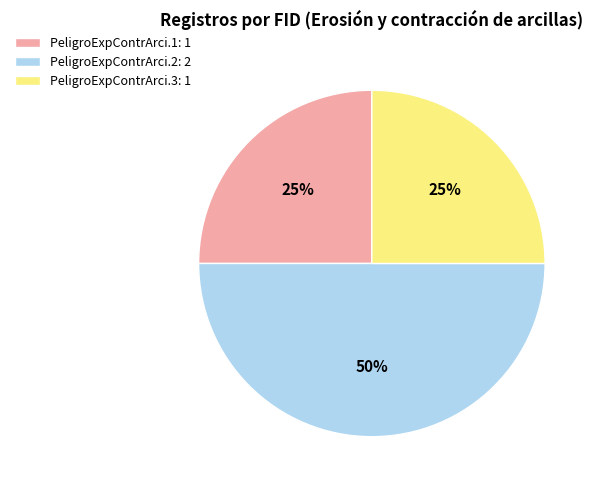

The PeligroExpContrArci.1: 1 slice represents 37% of the pie. True or false?

False